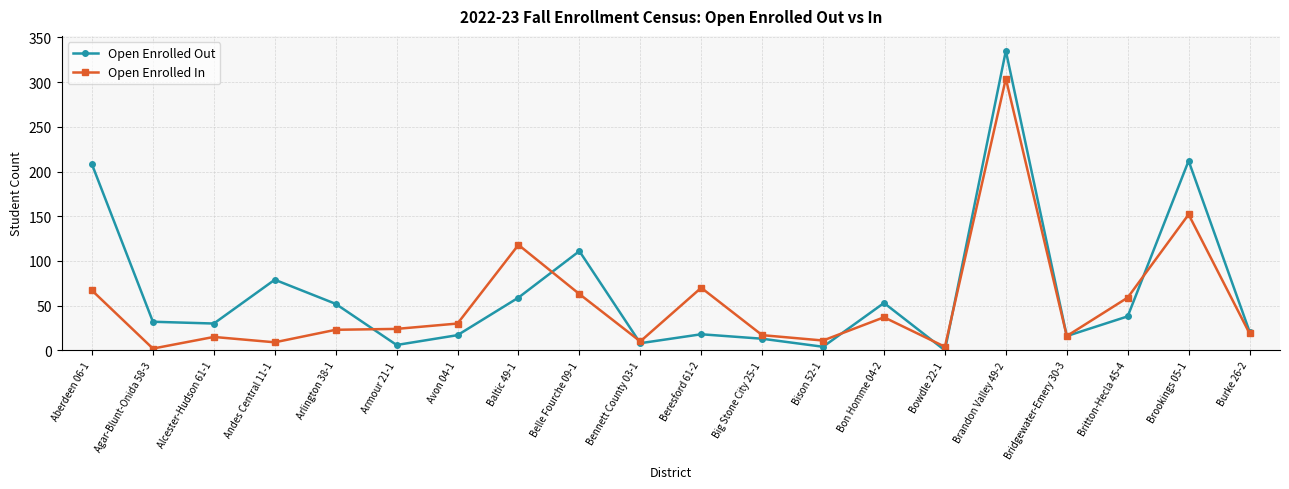

The value of Open Enrolled In at Arlington 38-1 is 36. True or false?

False